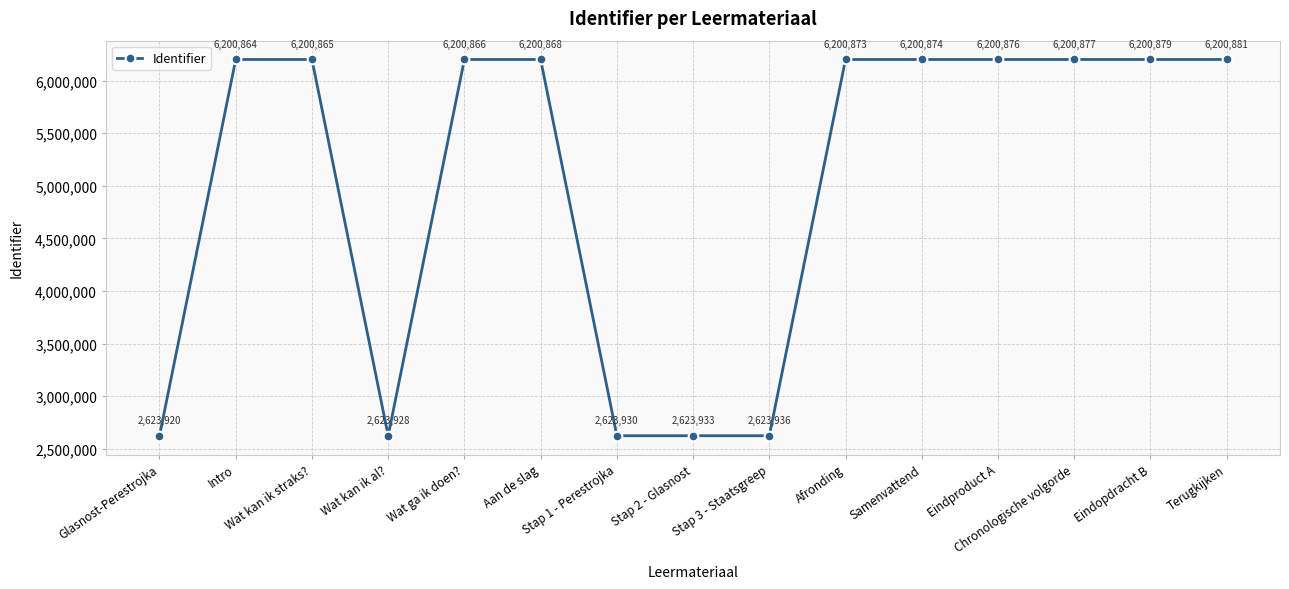

Reading left to right, what are all the values shown in this chart?

2623920	6200864	6200865	2623928	6200866	6200868	2623930	2623933	2623936	6200873	6200874	6200876	6200877	6200879	6200881